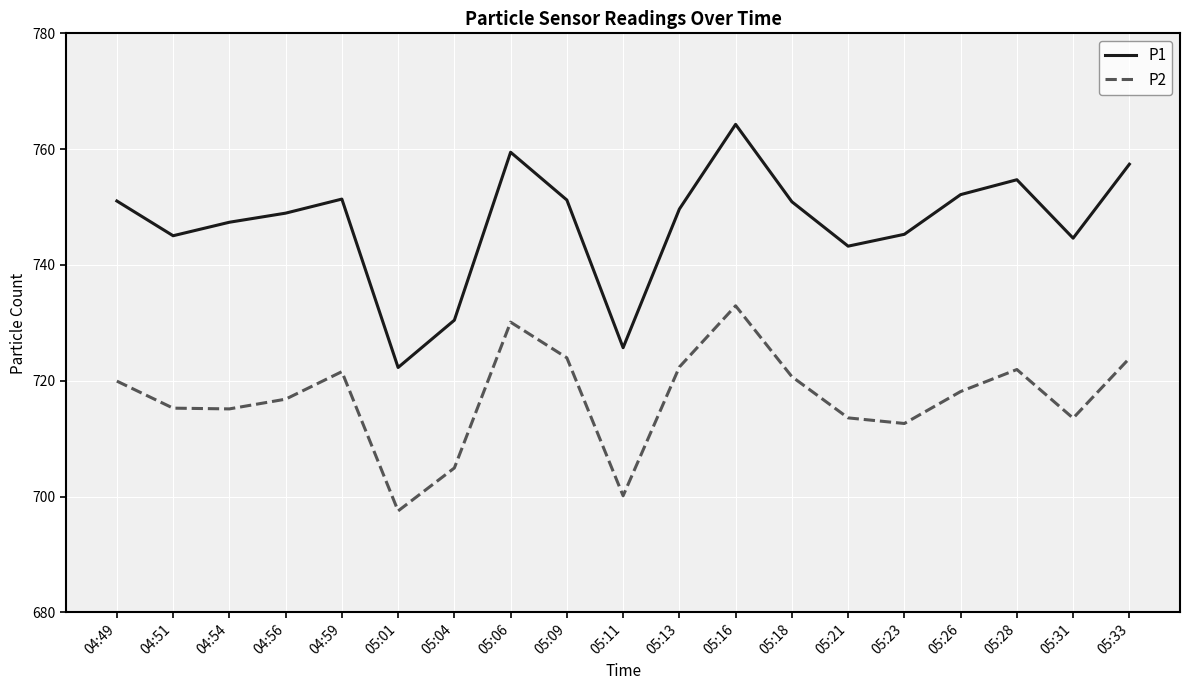

True or false: P2 and P1 cross at least once.

False